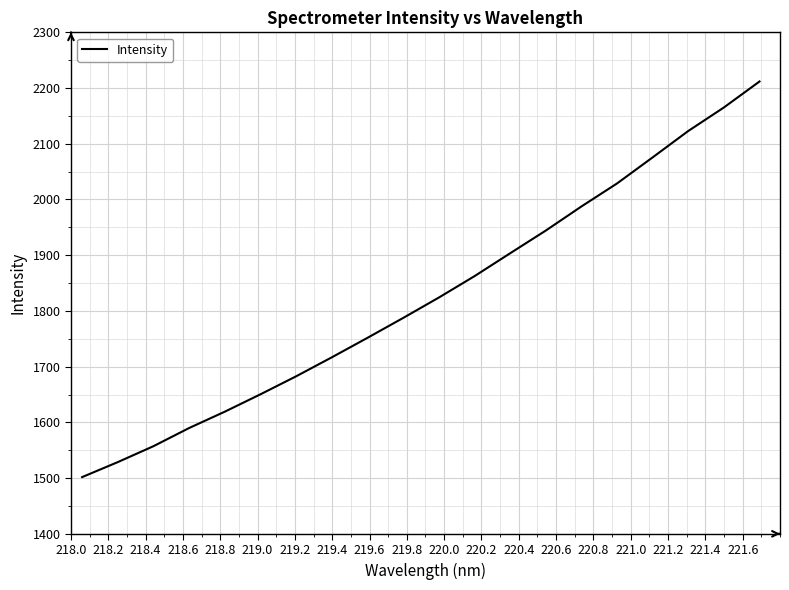

What is the maximum value shown in the chart?

2211.8